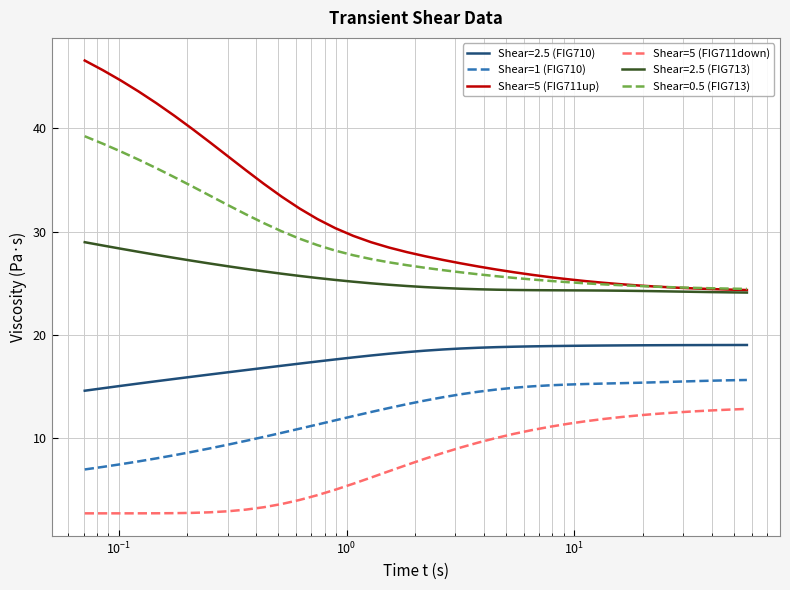

Which series has the widest spread of values?

Shear=5 (FIG711up)